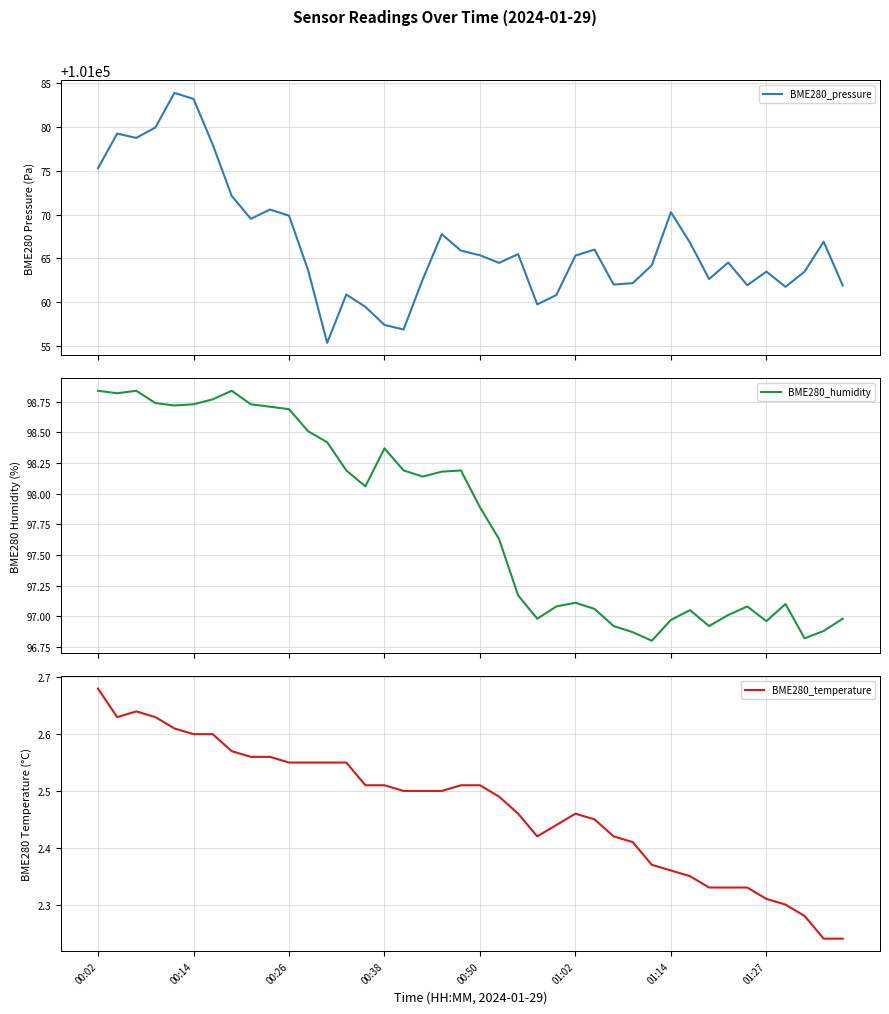

The value of BME280_temperature at 17 is 0.9. True or false?

False